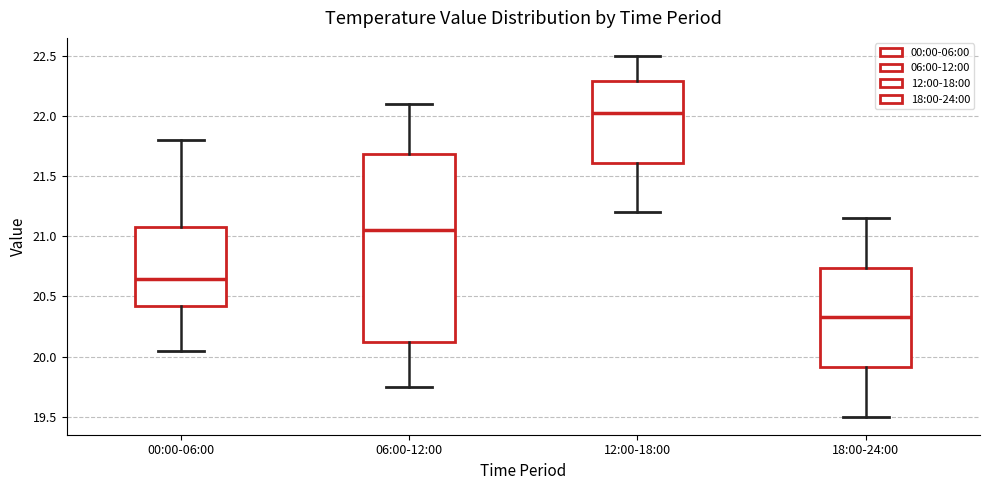

Comparing the boxes themselves (not the whiskers), which one is the tallest?

06:00-12:00